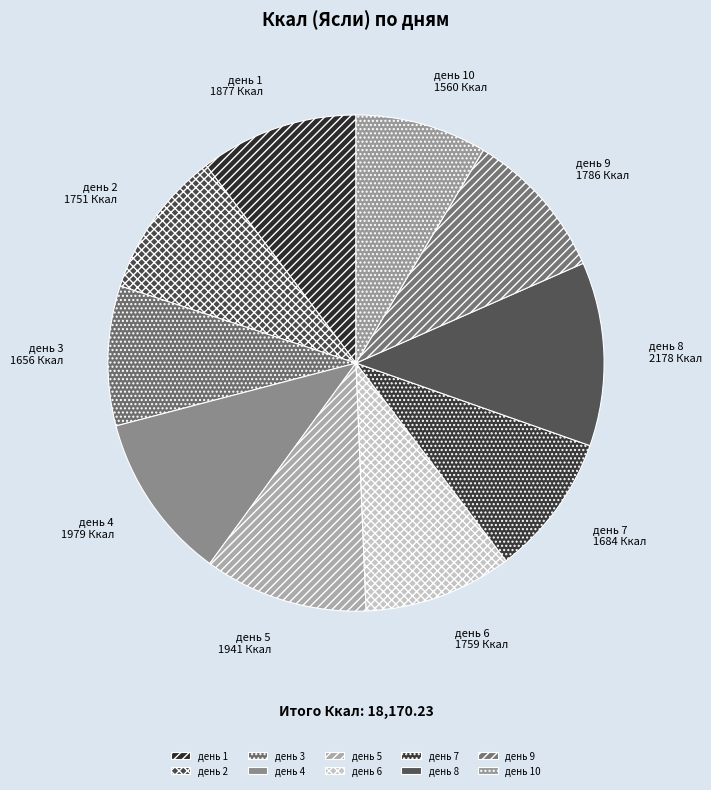

The день 4 slice represents 11% of the pie. True or false?

True